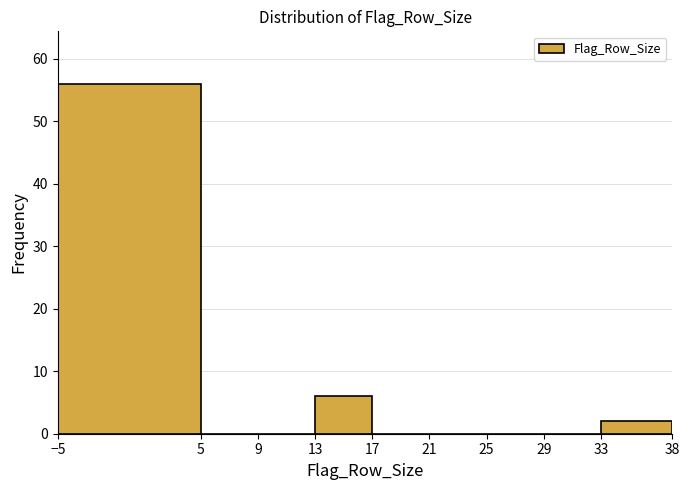

Reading left to right, transcribe this chart: for each bar, give the range it covers on the x-axis and its height. The values are not printed on the chart, so give them approximately, as read against the axis.

-5 to 5: 56
5 to 9: 0
9 to 13: 0
13 to 17: 6
17 to 21: 0
21 to 25: 0
25 to 29: 0
29 to 33: 0
33 to 38: 2